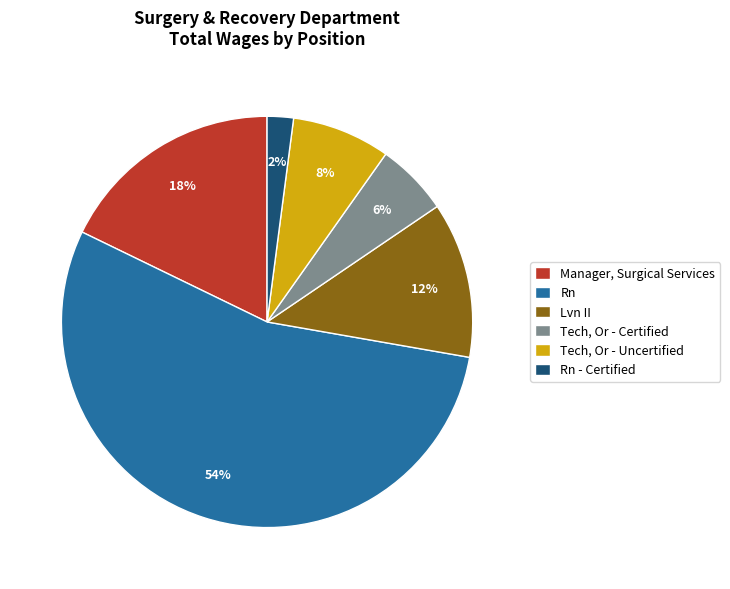

To the nearest percent, what is the combined percentage of Tech, Or - Uncertified and Lvn II?

20%